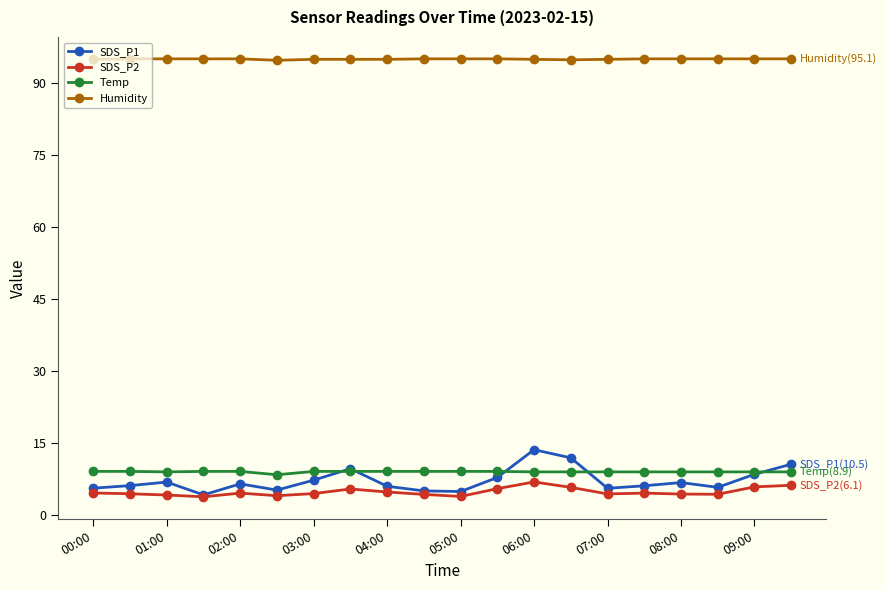

What is the maximum value shown in the chart?

95.1